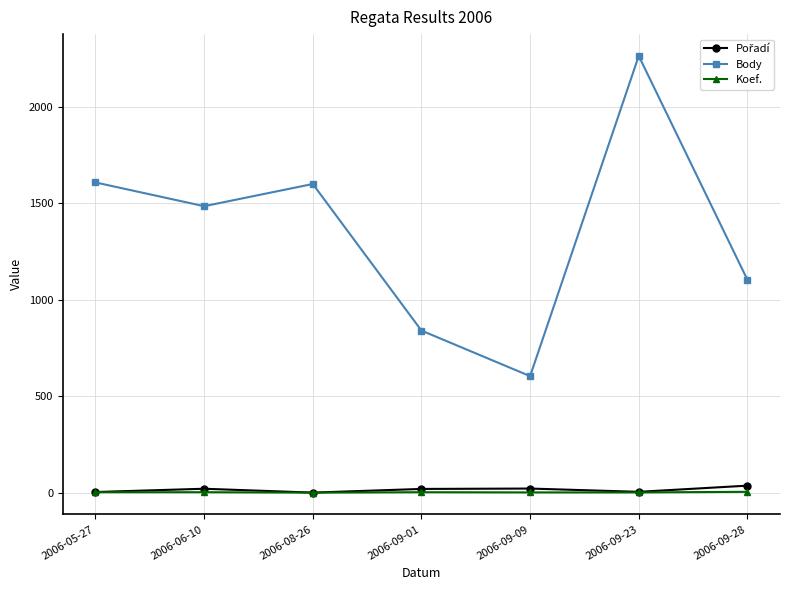

Which series has the largest total across all categories?

Body